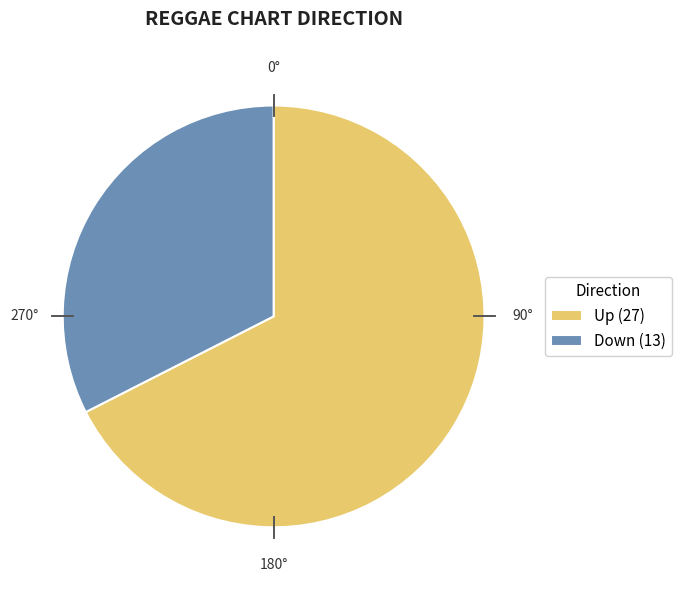

Do Up (27) and Down (13) together represent more than half of the pie?

Yes